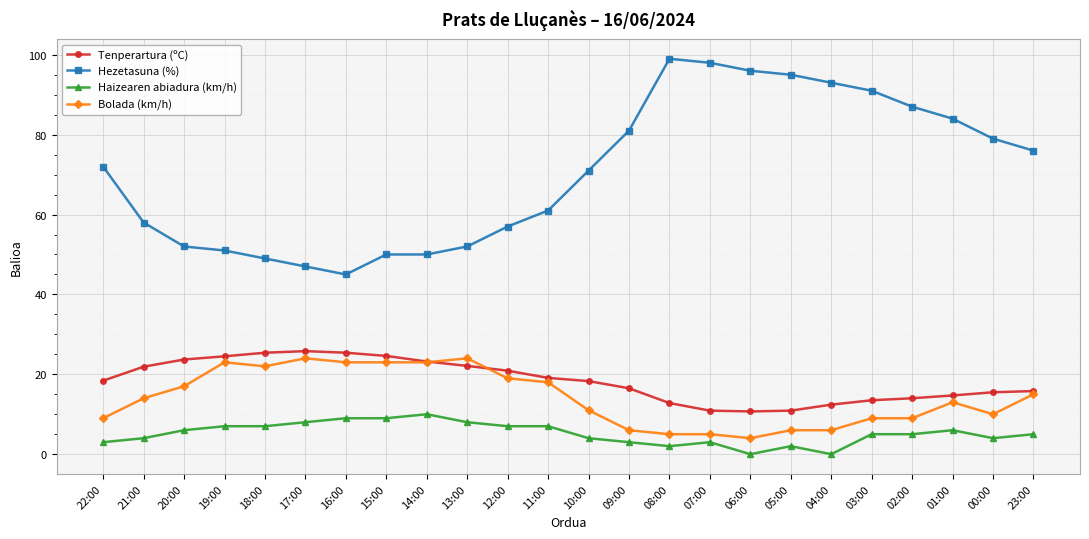

Which category has the lowest value in the Bolada (km/h) series?

06:00